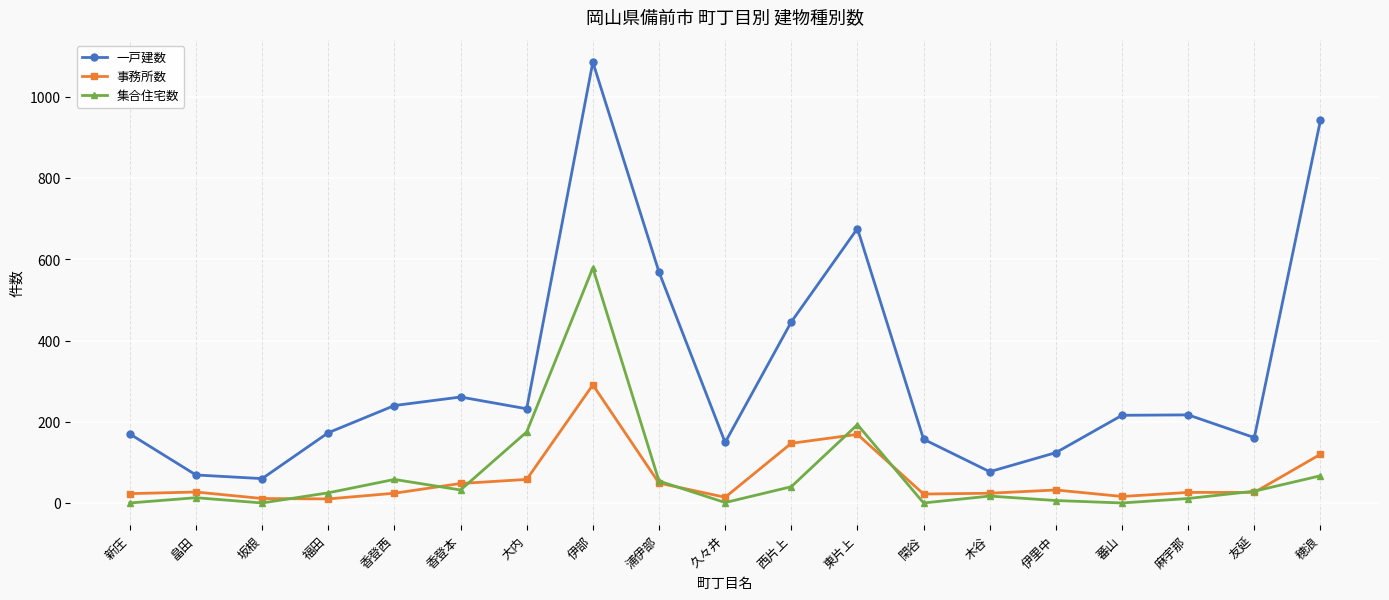

How many lines are shown in the chart?

3